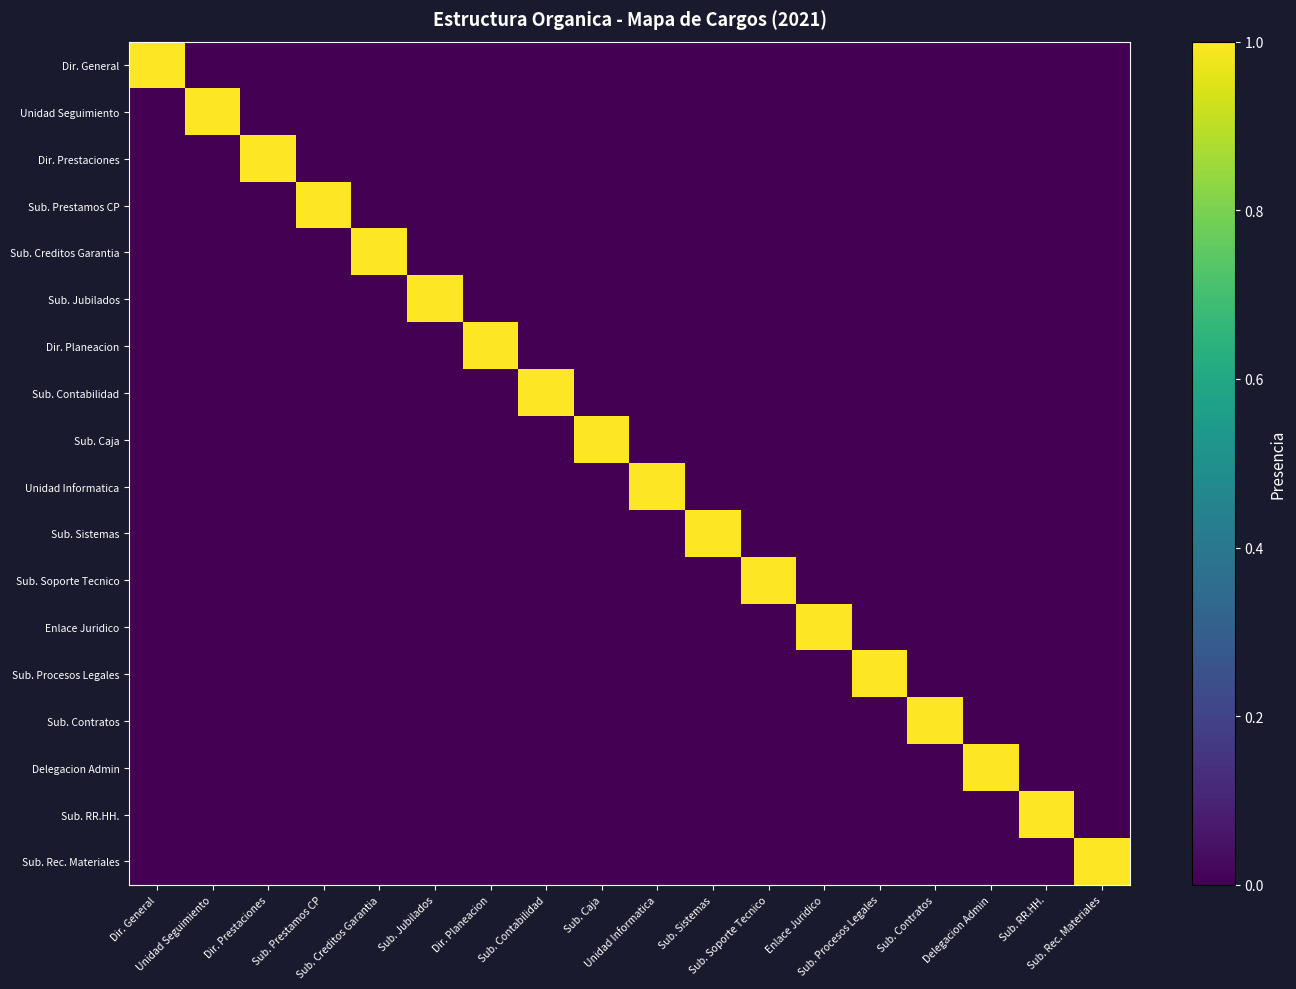

At Sub. Rec. Materiales, list the series in order from largest to smallest.

Sub. Rec. Materiales, Dir. General, Unidad Seguimiento, Dir. Prestaciones, Sub. Prestamos CP, Sub. Creditos Garantia, Sub. Jubilados, Dir. Planeacion, Sub. Contabilidad, Sub. Caja, Unidad Informatica, Sub. Sistemas, Sub. Soporte Tecnico, Enlace Juridico, Sub. Procesos Legales, Sub. Contratos, Delegacion Admin, Sub. RR.HH.